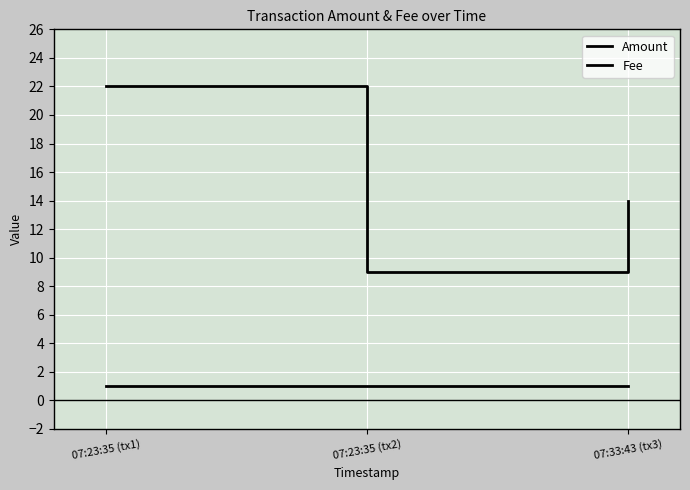

How many lines are shown in the chart?

2